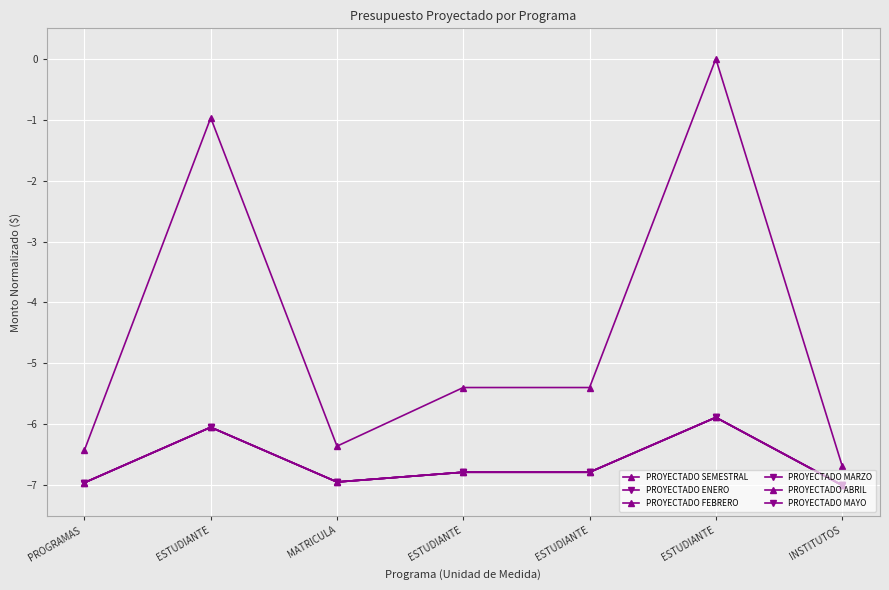

Does the chart have visible grid lines?

Yes